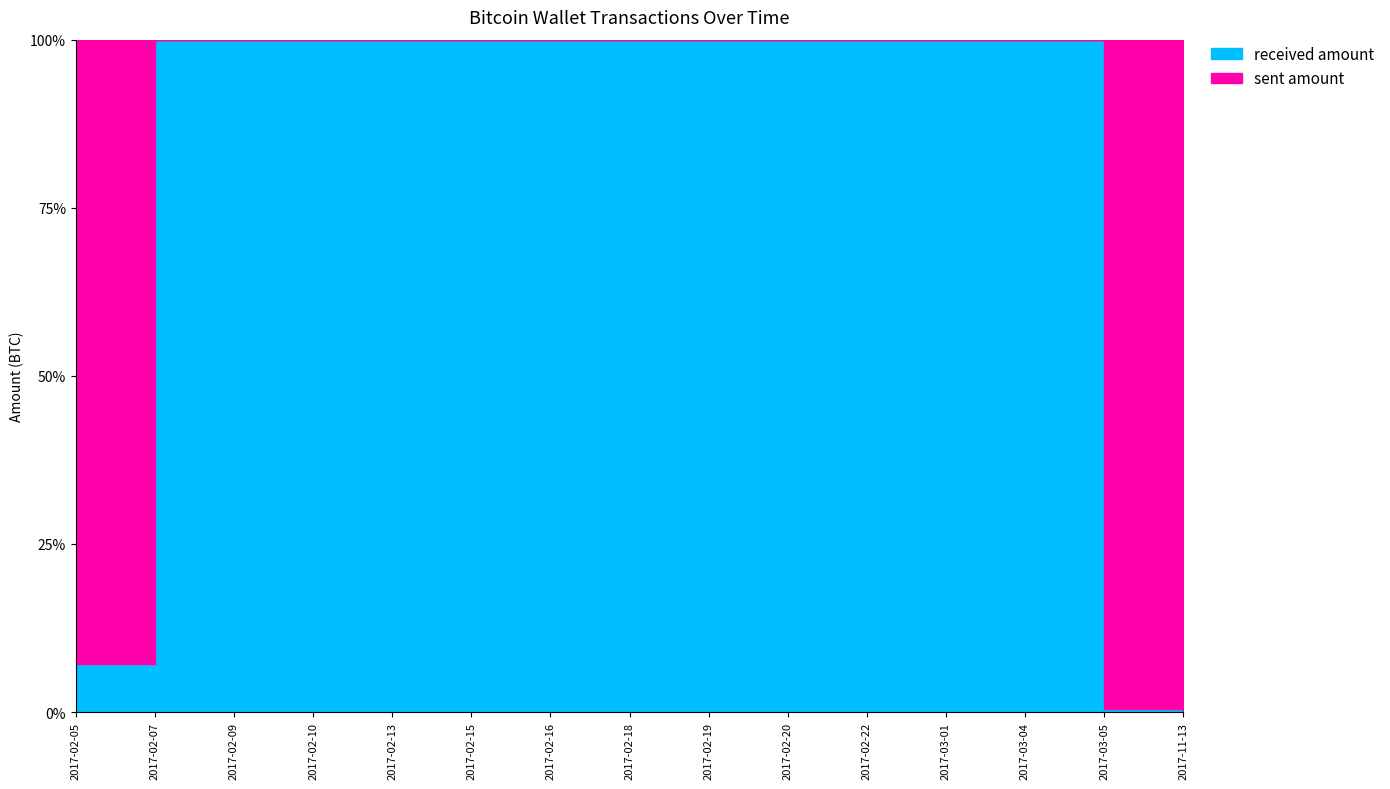

Does the chart have visible grid lines?

No